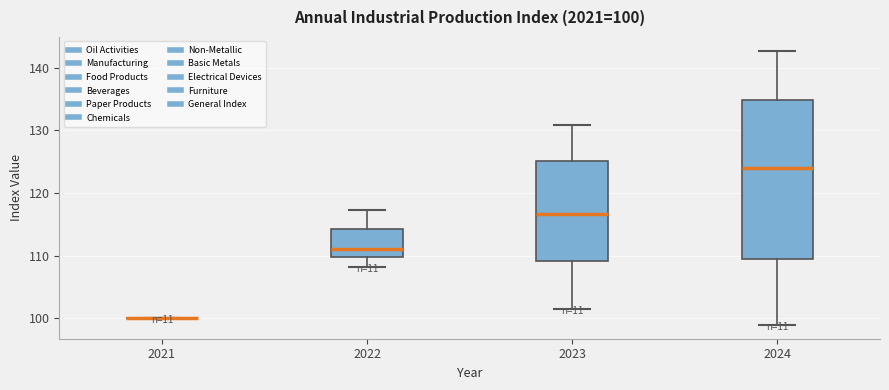

Which box is the tallest, from its lower edge to its upper edge?

2024